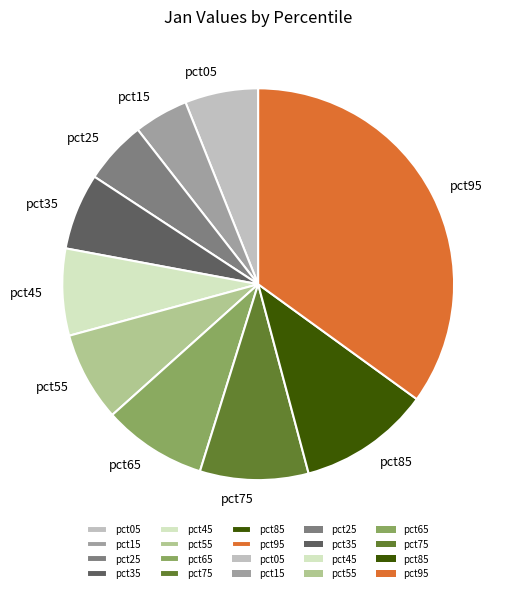

What is the smallest slice in the pie chart?

pct15